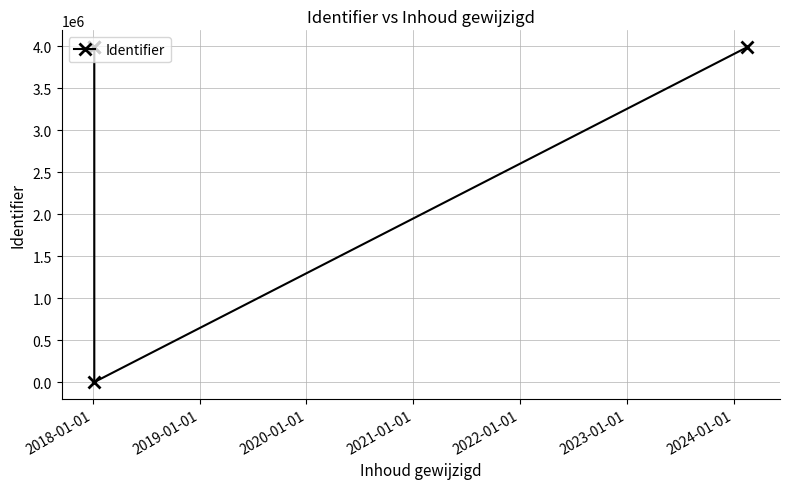

What is the greatest value displayed?

3992156